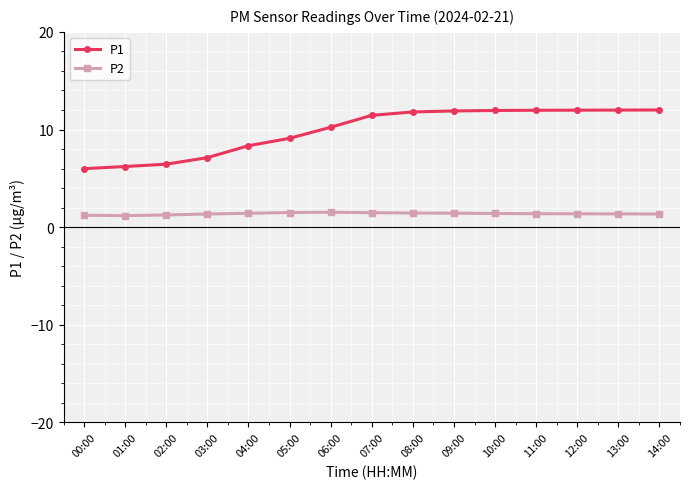

Rank the series by their maximum value, from lowest to highest.

P2, P1